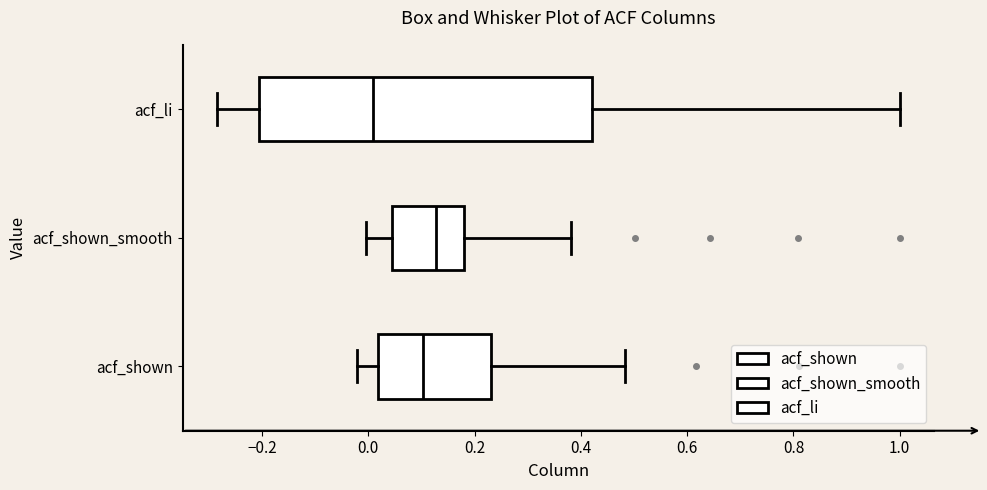

Which box has the furthest to the right median line?

acf_shown_smooth